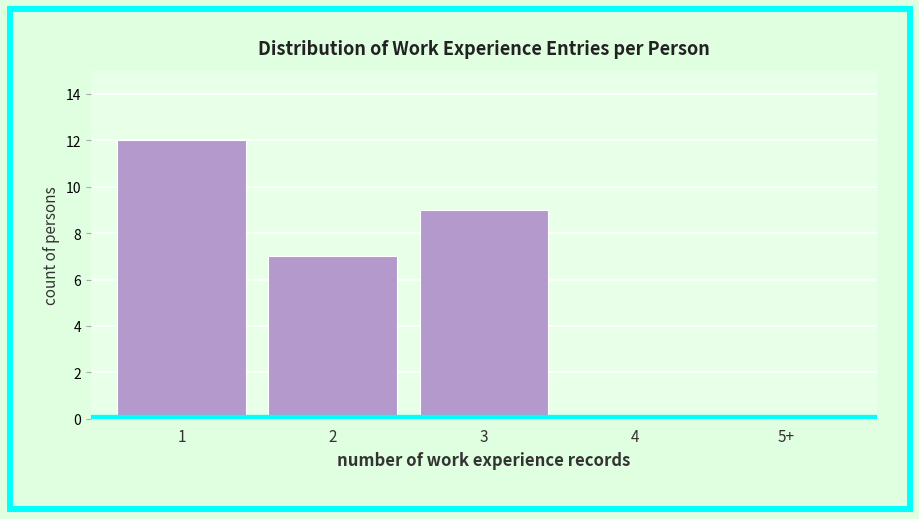

Reading left to right, list all the values displayed in this chart.

1=12	2=7	3=9	4=0	5+=0